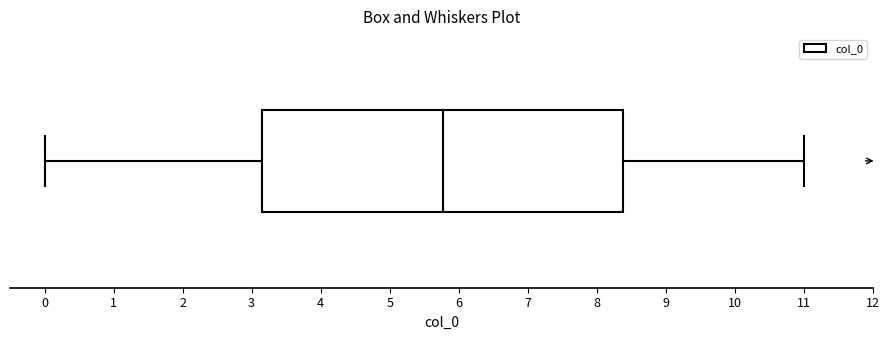

Where does the right whisker of the box end on the x-axis? The values are not printed on the chart, so give them approximately, as read against the axis.

11.0